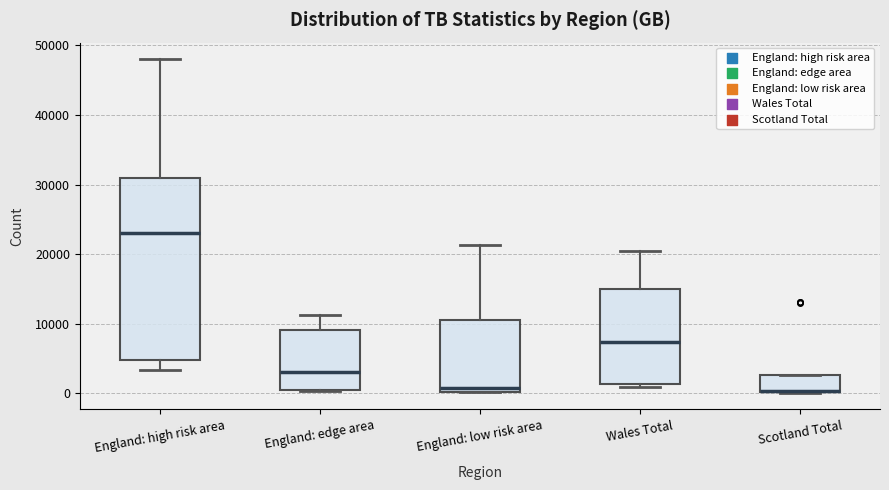

Where is the upper edge of the box for England: high risk area on the y-axis? The values are not printed on the chart, so give them approximately, as read against the axis.

31000